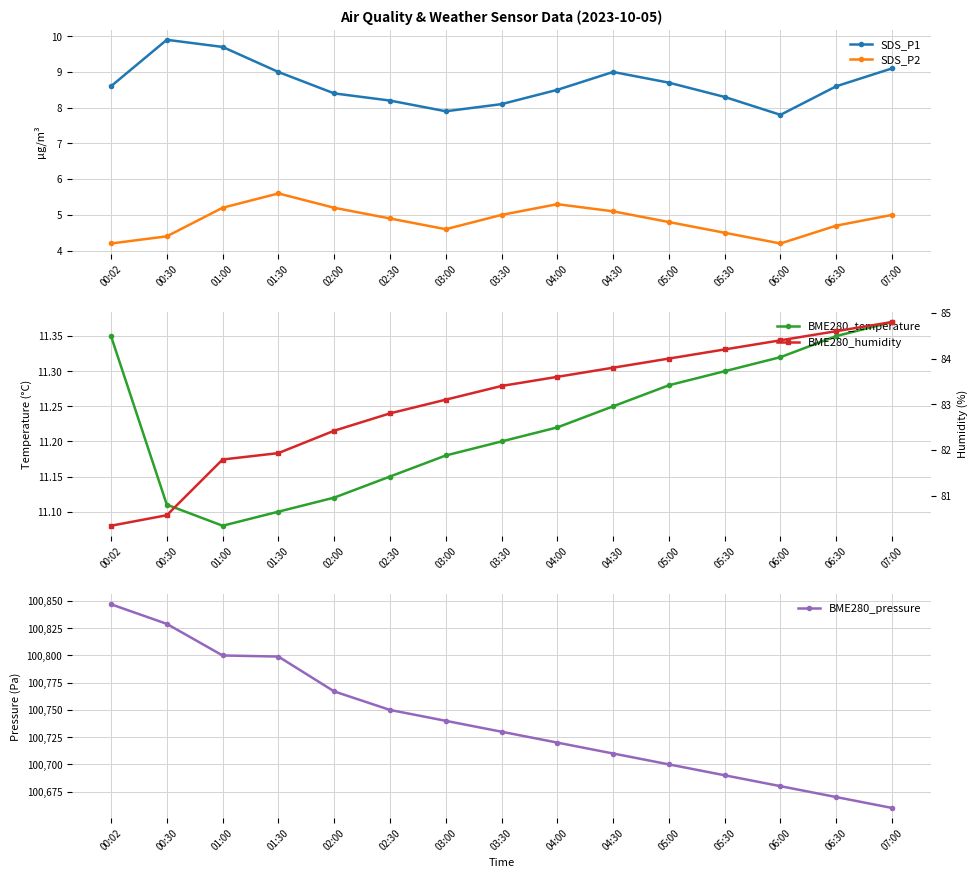

How many data points does each series have?

15